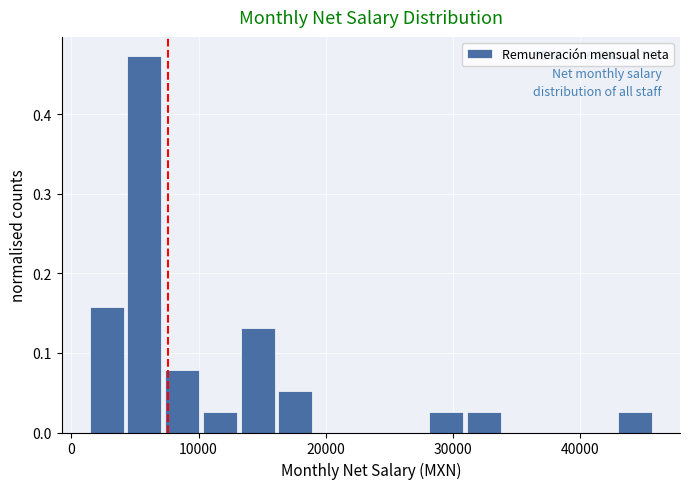

Read against the x-axis, roughly where is the centre of the tallest bar?

6000